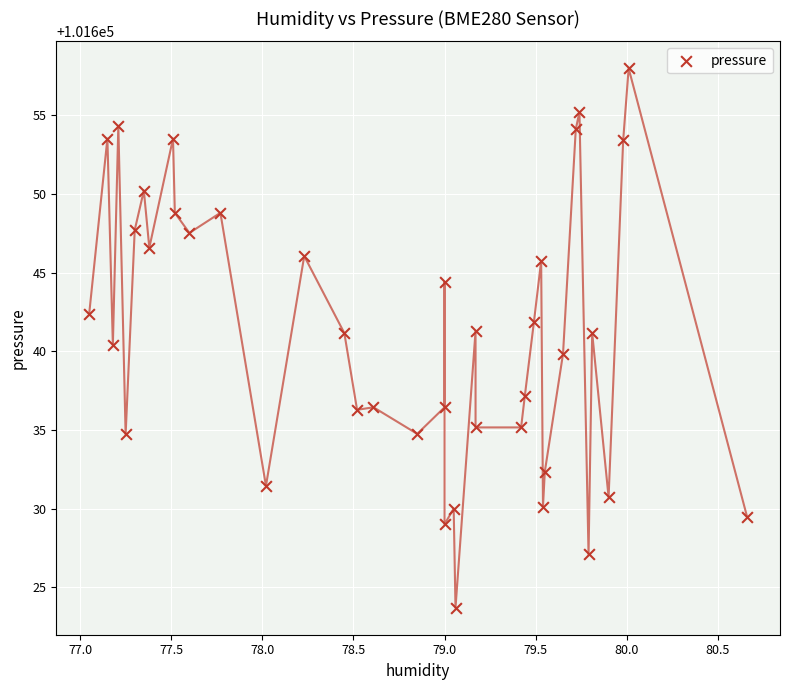

What is the range of Y values (max minus min)?

34.3